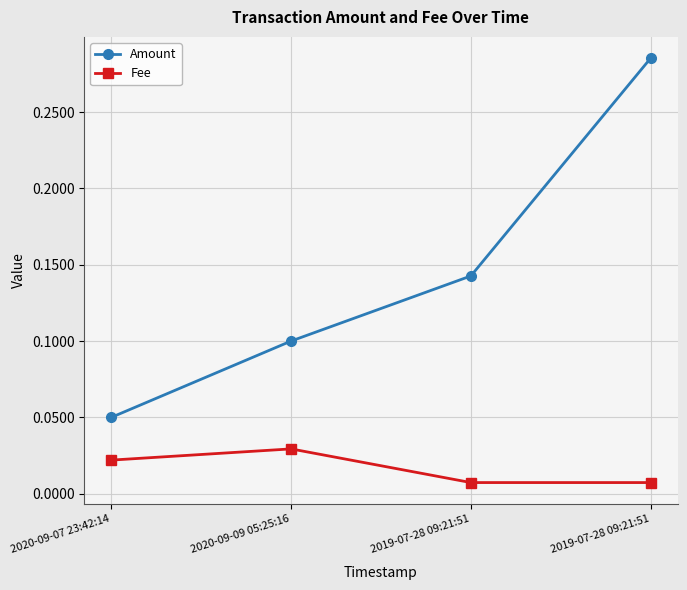

True or false: Fee and Amount cross at least once.

False